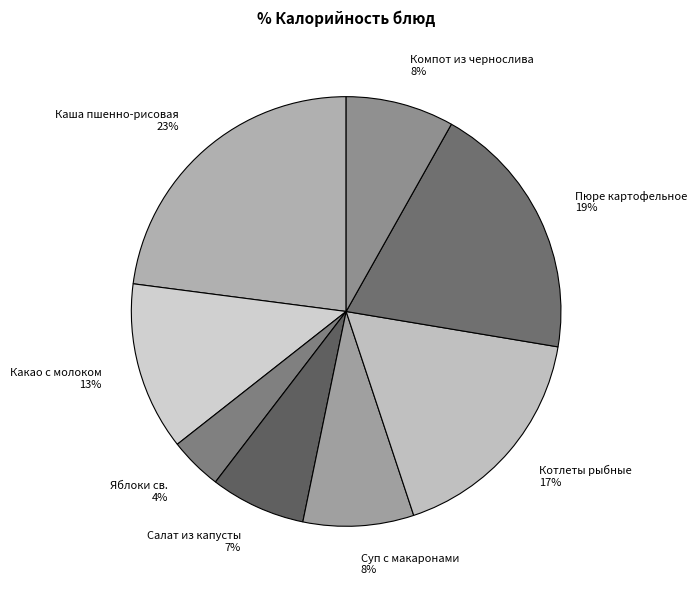

True or false: Салат из капусты accounts for 7% of the total.

True